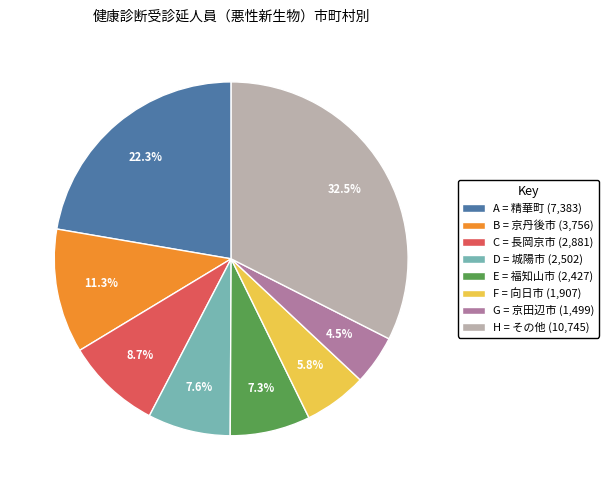

Which category has the smallest portion of the pie?

G = 京田辺市 (1,499)